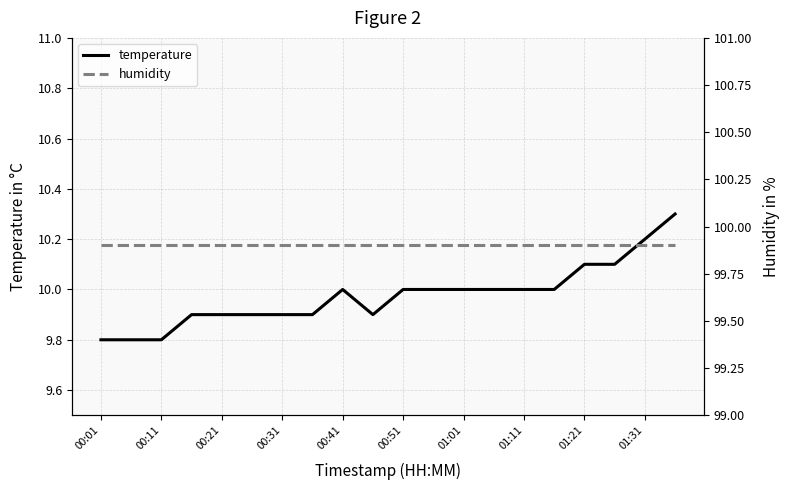

The temperature series shows 15.3 at 00:01. True or false?

False